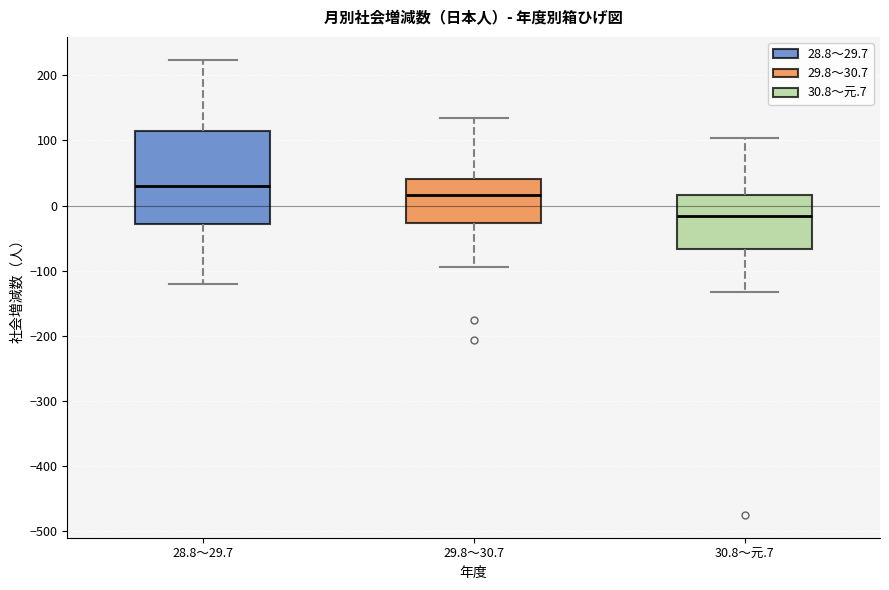

Which box has the highest median line?

28.8～29.7